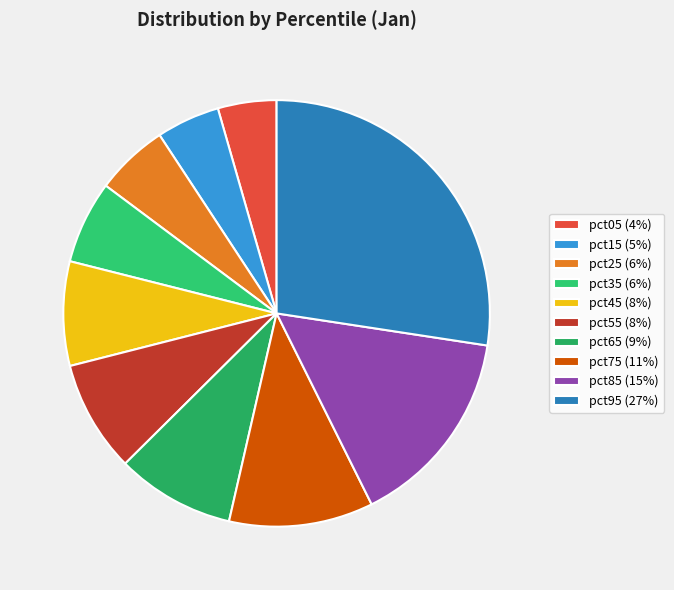

Combined, what portion of the pie is pct15 and pct05?

9.2%